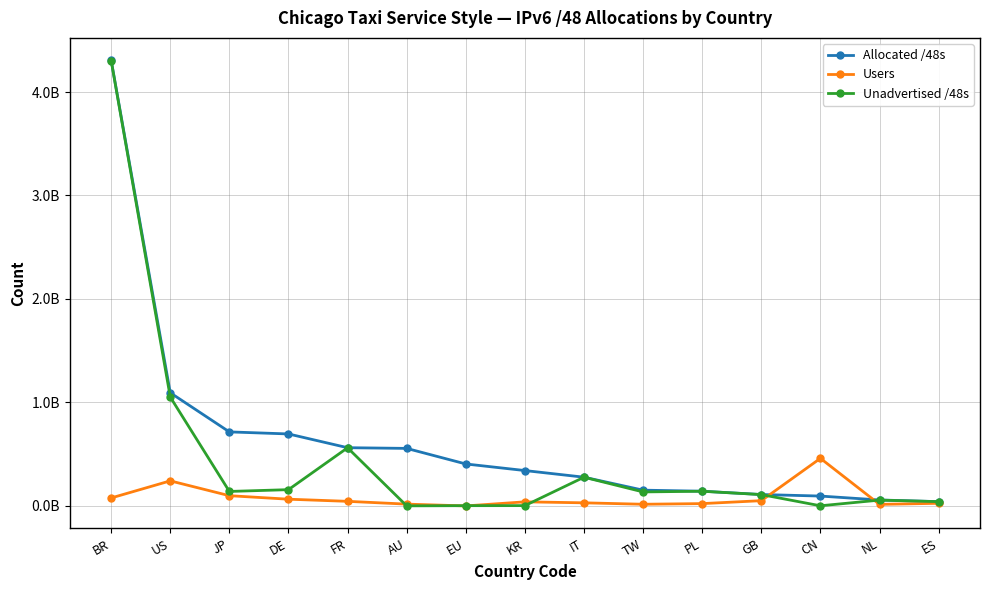

At which category does Users reach its first local valley?

EU